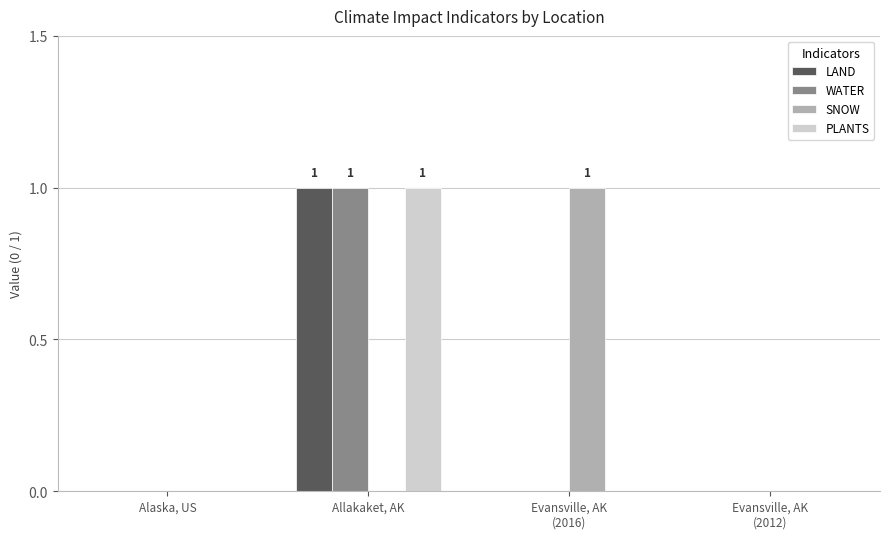

What is the difference between the LAND values at Alaska, US and Allakaket, AK?

1